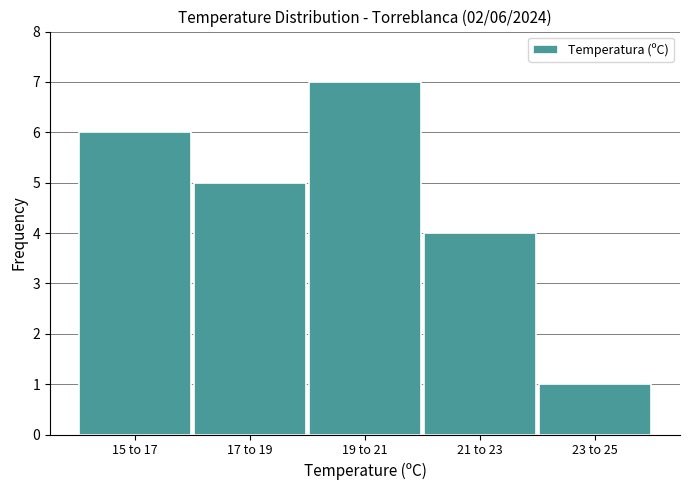

Reading left to right, extract all data points from this chart.

6	5	7	4	1